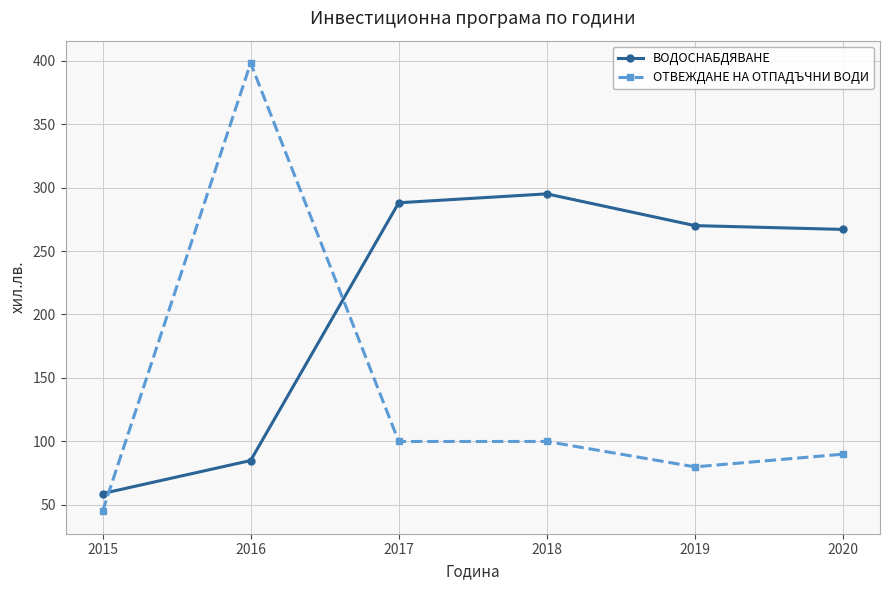

The value of ВОДОСНАБДЯВАНЕ at 2017 is 395. True or false?

False